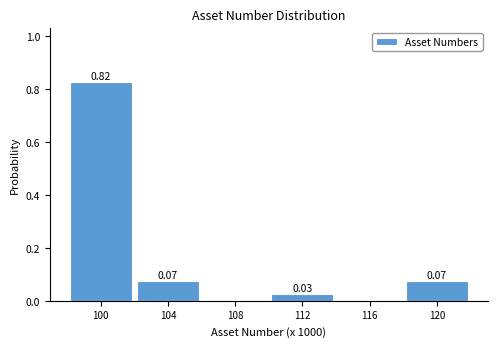

What is the change in value from 100 to 112?

-0.8